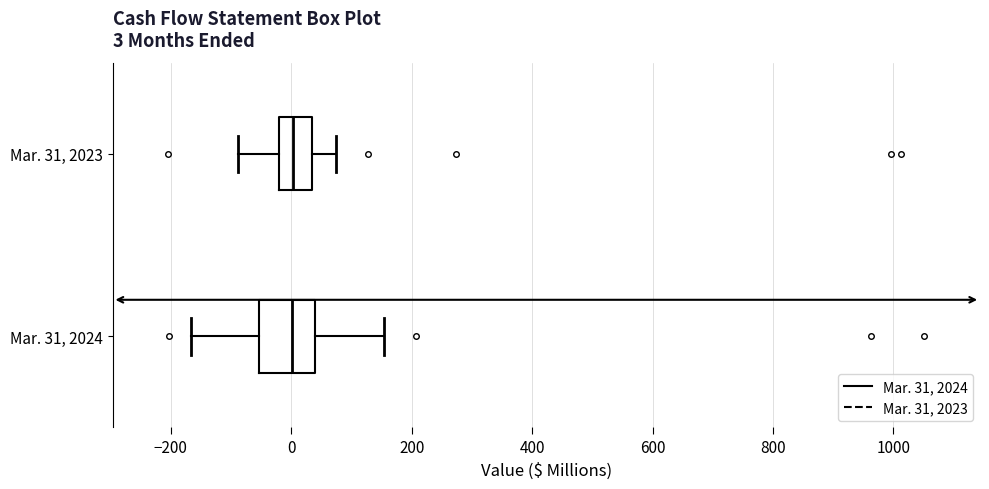

Which box is the widest, from its left edge to its right edge?

Mar. 31, 2024